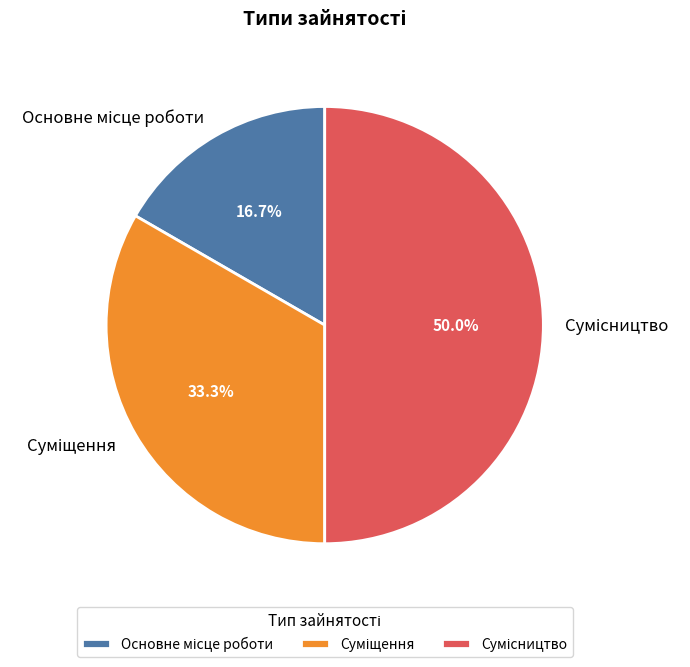

How many segments does this pie chart have?

3